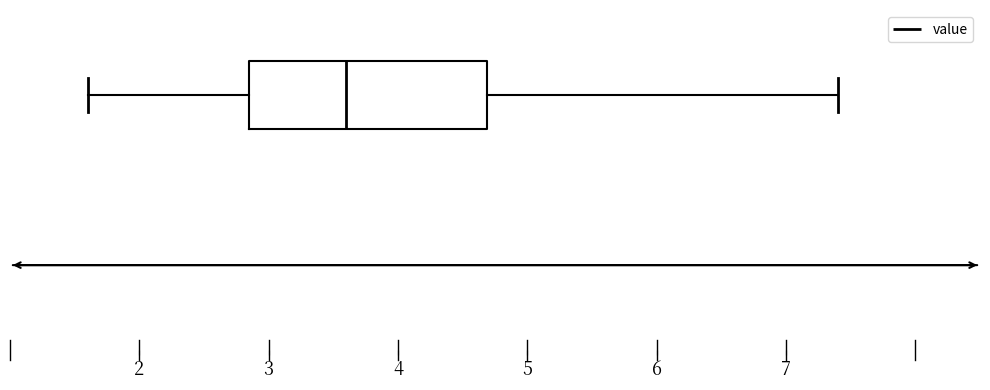

Transcribe this box plot: give where the median line is, the range the box spans, and where the two whiskers end, as read against the x-axis. The values are not printed on the chart, so give them approximately, as read against the axis.

median 3.6, box 2.9 to 4.7, whiskers 1.6 to 7.4